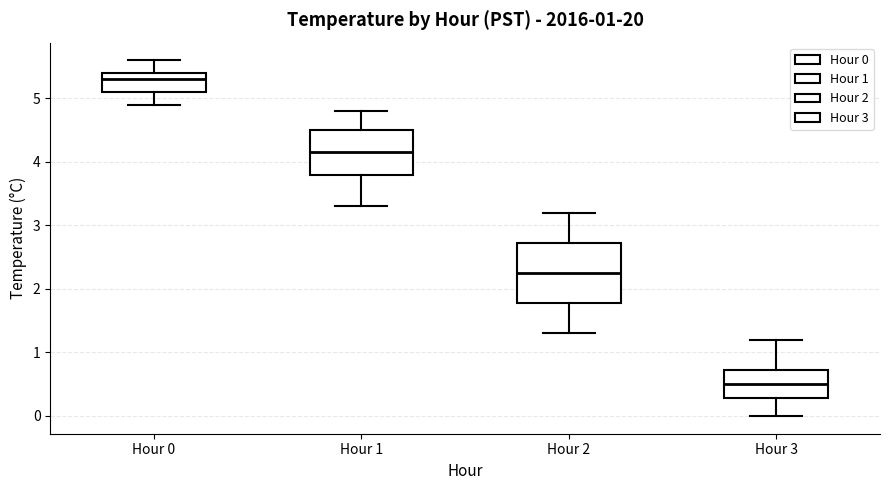

Which box's median line is the highest?

Hour 0